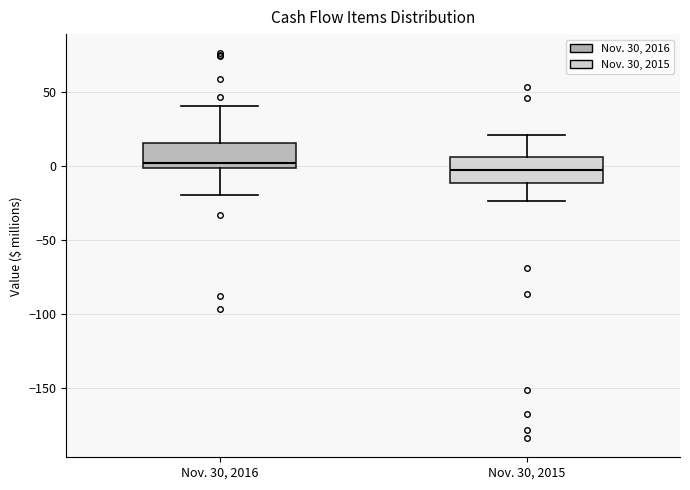

Reading left to right, read every box against the y-axis: the position of its median line, the range the box covers, and the ends of its whiskers. The values are not printed on the chart, so give them approximately, as read against the axis.

Nov. 30, 2016: median 0 (just above the box's lower edge), box 0 to 15, whiskers -20 to 40
Nov. 30, 2015: median 0, box -10 to 5, whiskers -25 to 20